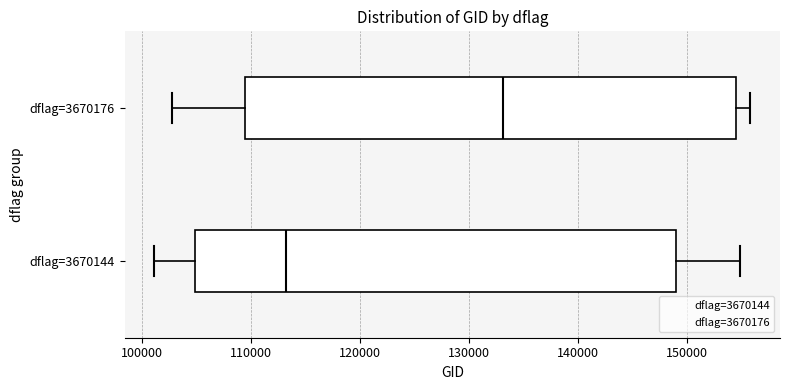

Reading bottom to top, read every box against the x-axis: the position of its median line, the range the box covers, and the ends of its whiskers. The values are not printed on the chart, so give them approximately, as read against the axis.

dflag=3670144: median 113000, box 105000 to 149000, whiskers 101000 to 155000
dflag=3670176: median 133000, box 109000 to 154000, whiskers 103000 to 156000